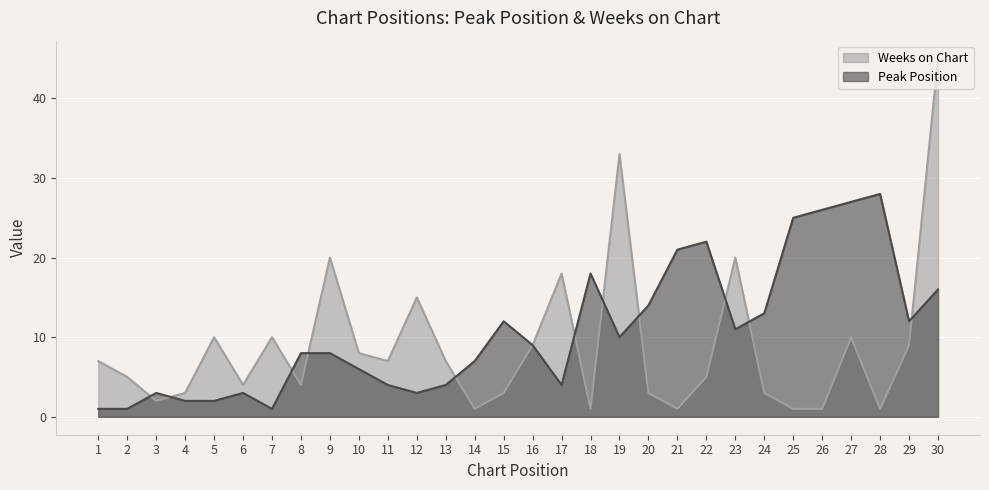

What is the maximum value shown in the chart?

45